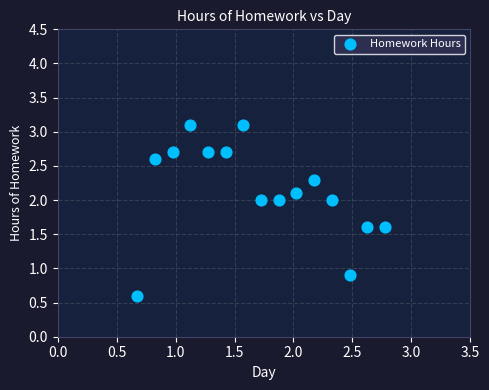

What Y value in the scatter plot is closest to 1?

0.9